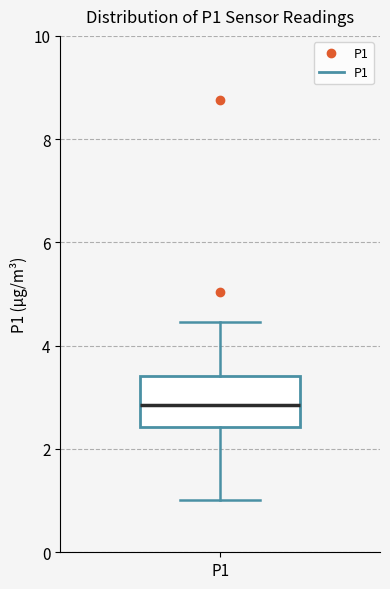

Where does the median line of the box for P1 sit on the y-axis? The values are not printed on the chart, so give them approximately, as read against the axis.

2.8